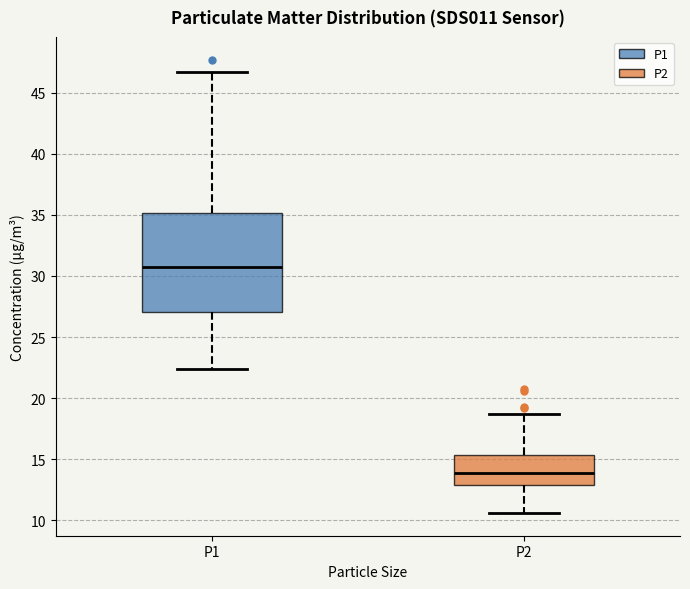

Which box's median line is the highest?

P1